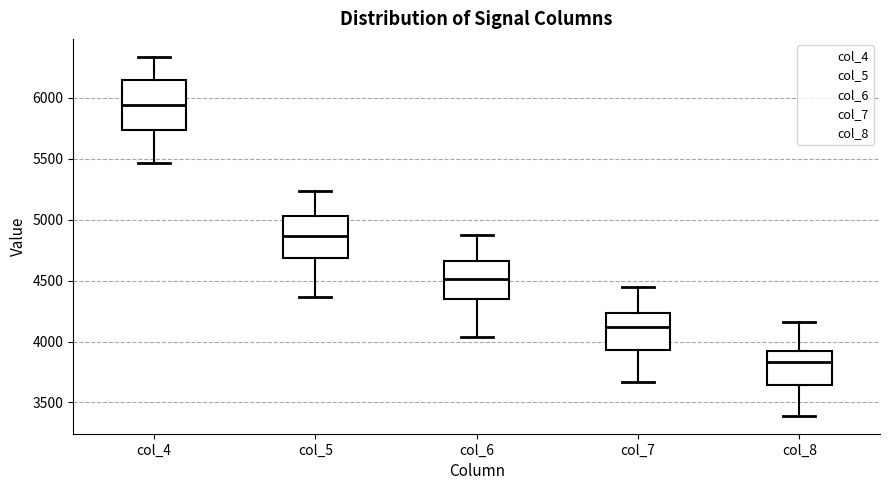

Reading left to right, read every box against the y-axis: the position of its median line, the range the box covers, and the ends of its whiskers. The values are not printed on the chart, so give them approximately, as read against the axis.

col_4: median 5950, box 5750 to 6150, whiskers 5450 to 6350
col_5: median 4850, box 4700 to 5050, whiskers 4350 to 5250
col_6: median 4500, box 4350 to 4650, whiskers 4050 to 4850
col_7: median 4100, box 3950 to 4250, whiskers 3650 to 4450
col_8: median 3850, box 3650 to 3900, whiskers 3400 to 4150